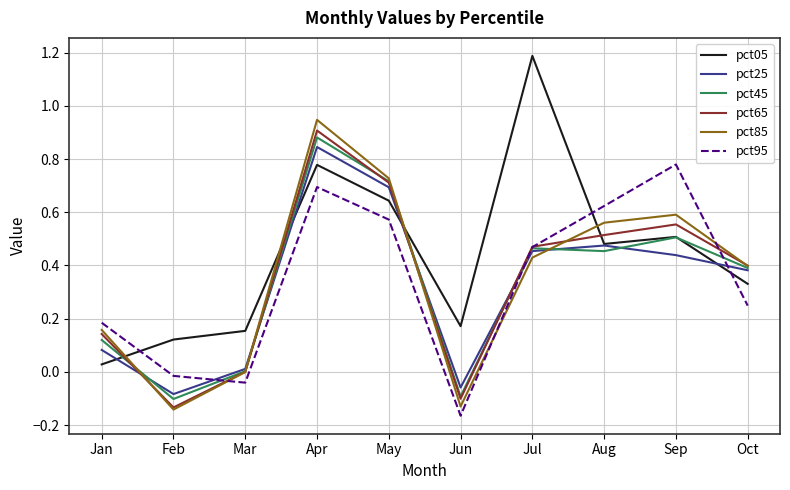

At which category does pct95 reach its first local peak?

Apr